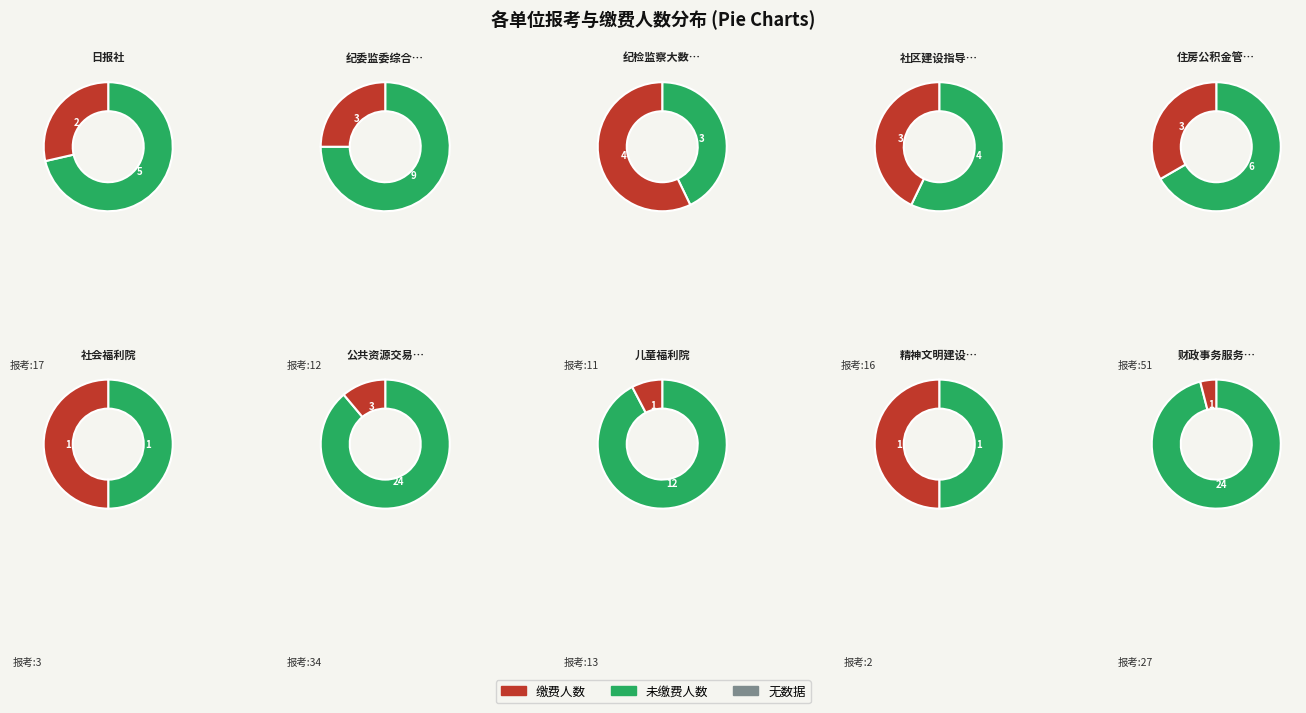

The 沈阳市社区建设指导中心 slice represents 1% of the pie. True or false?

False